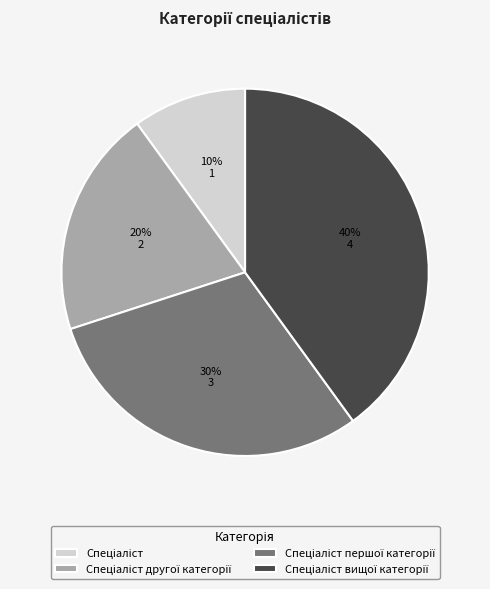

To the nearest percent, what is the average slice percentage?

25%